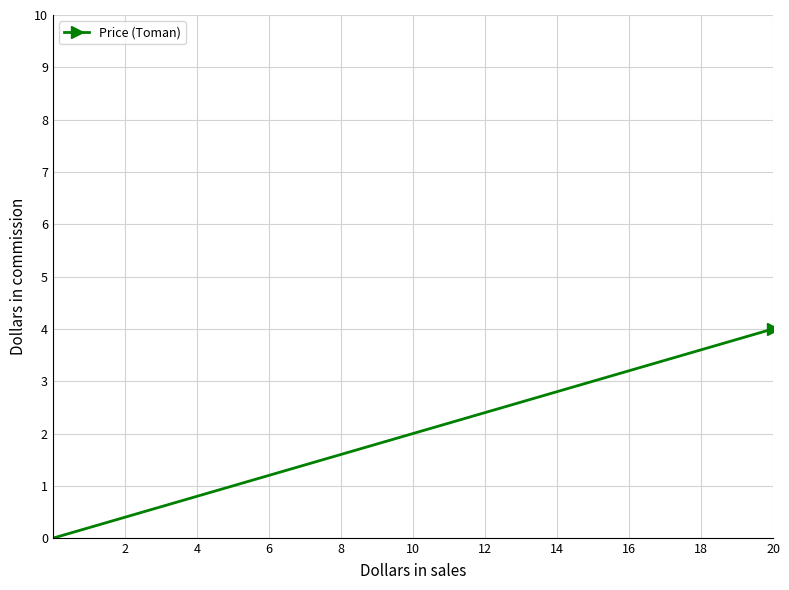

What is the difference between the maximum and minimum values?

4.0